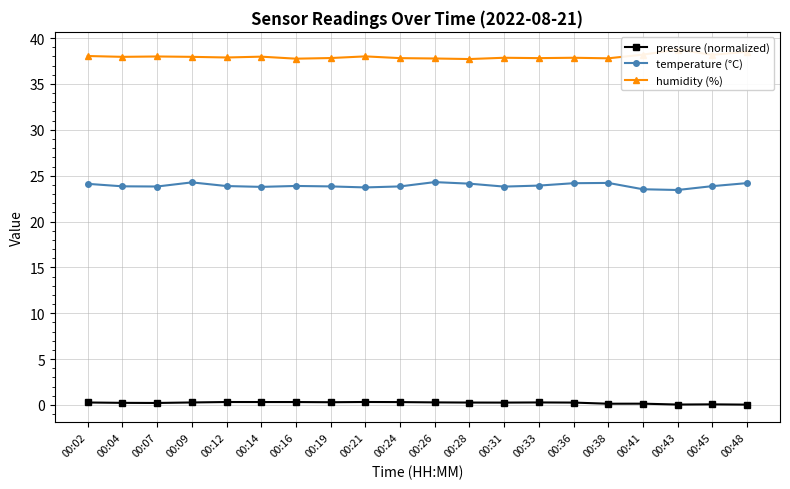

Which category has the highest value in the pressure (normalized) series?

00:21